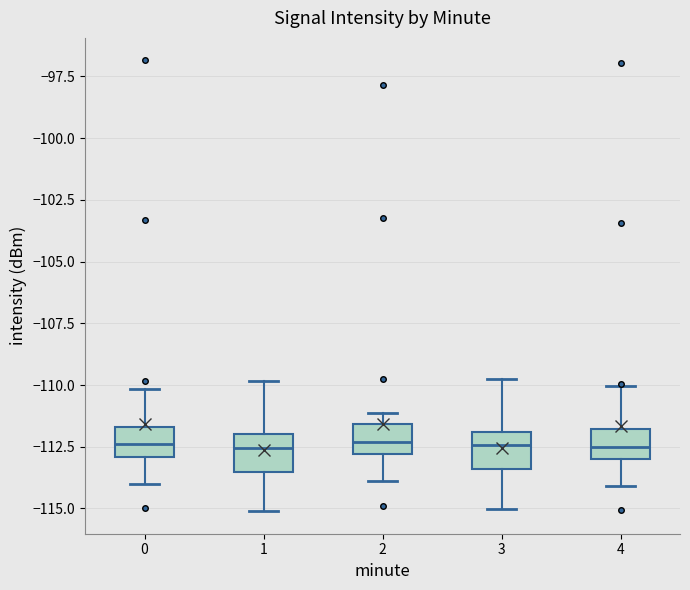

Reading left to right, read every box against the y-axis: the position of its median line, the range the box covers, and the ends of its whiskers. The values are not printed on the chart, so give them approximately, as read against the axis.

0: median -112.5, box -113.0 to -111.5, whiskers -114.0 to -110.0
1: median -112.5, box -113.5 to -112.0, whiskers -115.0 to -110.0
2: median -112.5, box -113.0 to -111.5, whiskers -114.0 to -111.0
3: median -112.5, box -113.5 to -112.0, whiskers -115.0 to -110.0
4: median -112.5, box -113.0 to -112.0, whiskers -114.0 to -110.0